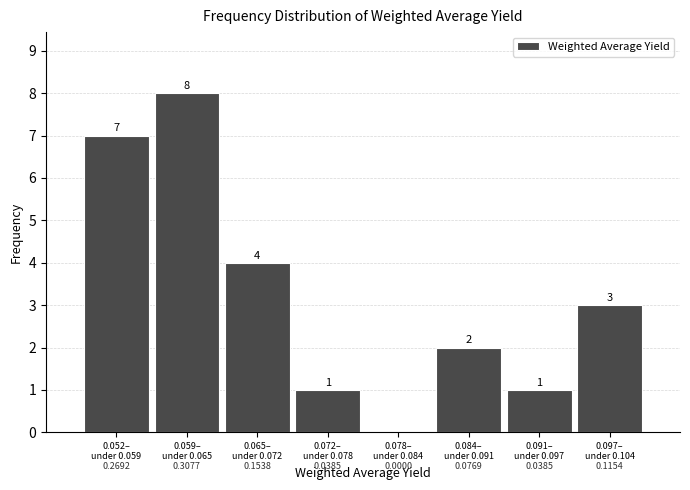

What is the sum of all values?

26